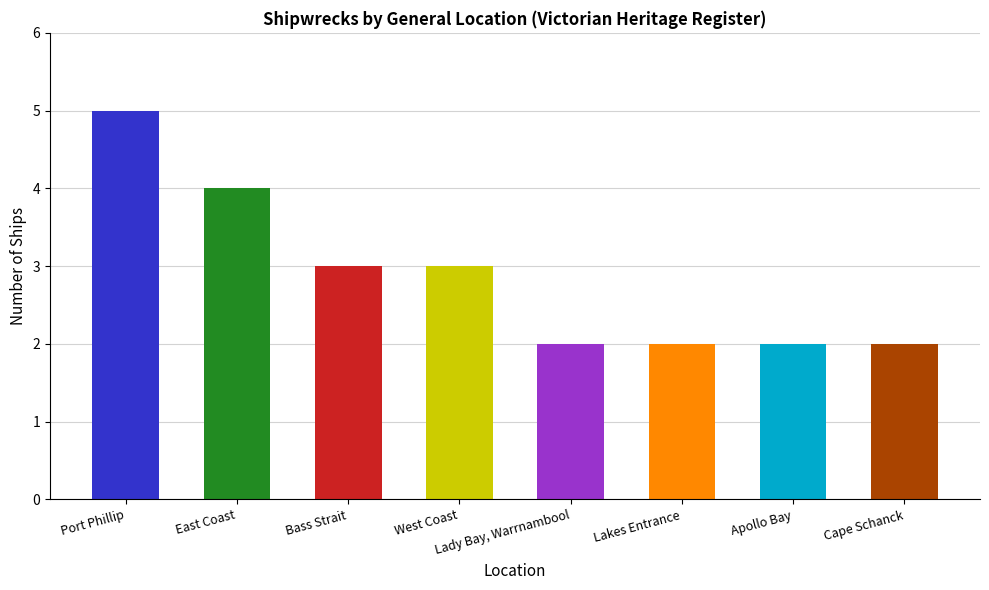

Which has a higher value, Lady Bay, Warrnambool or West Coast?

West Coast